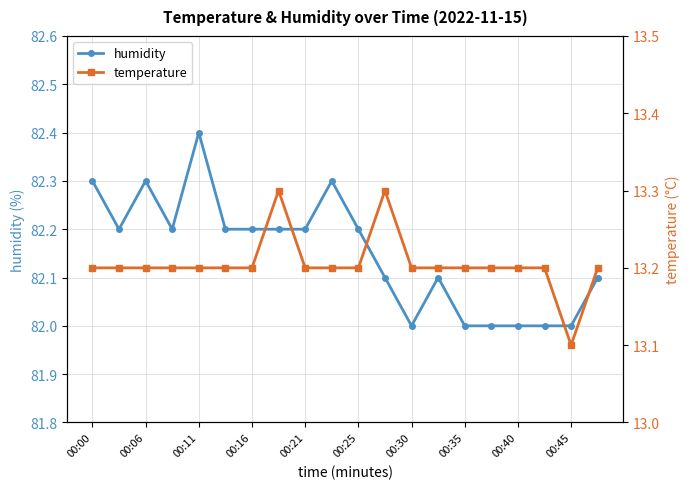

The value of humidity at 00:06 is 82.3. True or false?

True